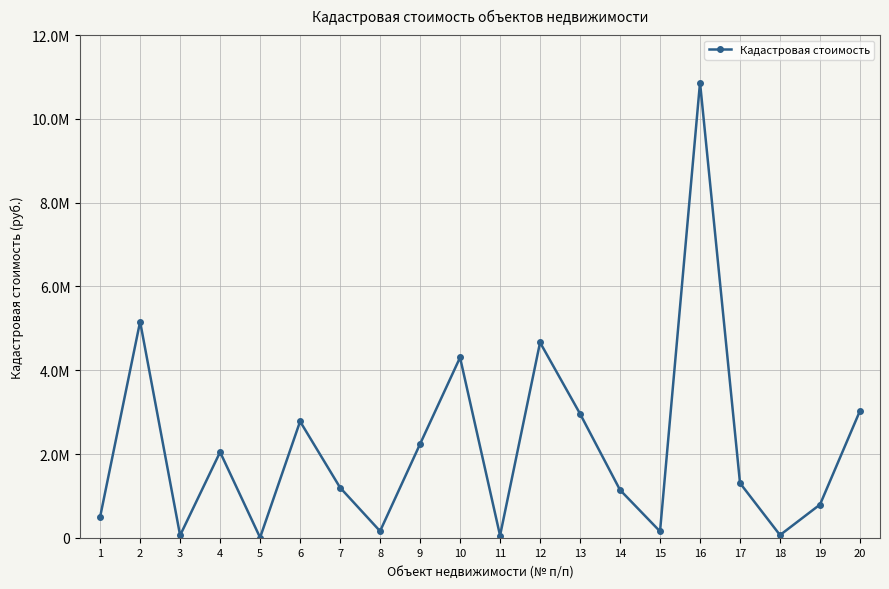

Rank the categories by value from lowest to highest.

5, 11, 3, 18, 15, 8, 1, 19, 14, 7, 17, 4, 9, 6, 13, 20, 10, 12, 2, 16